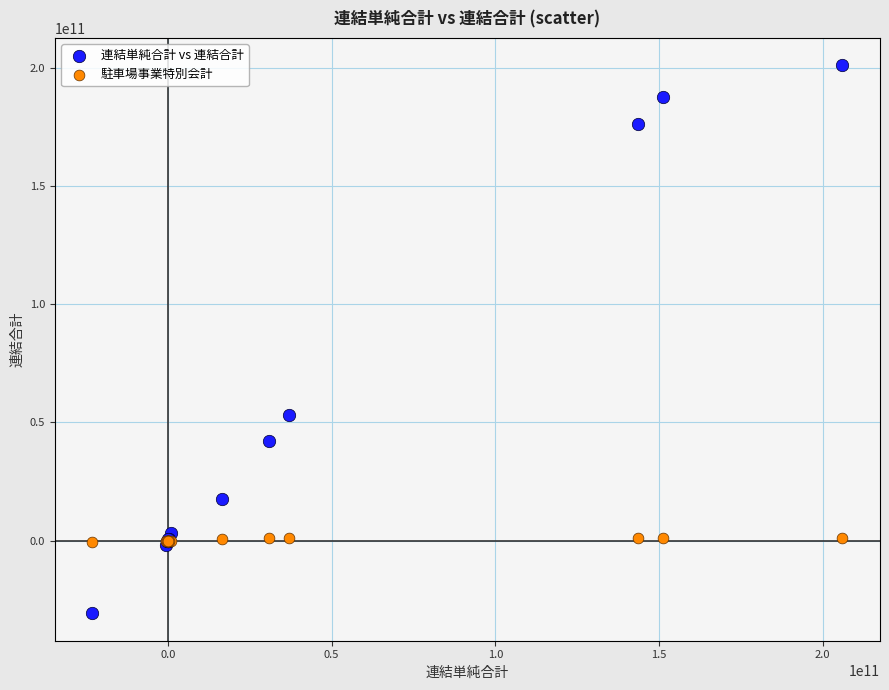

Which series has the largest Y range (max minus min)?

連結単純合計 vs 連結合計